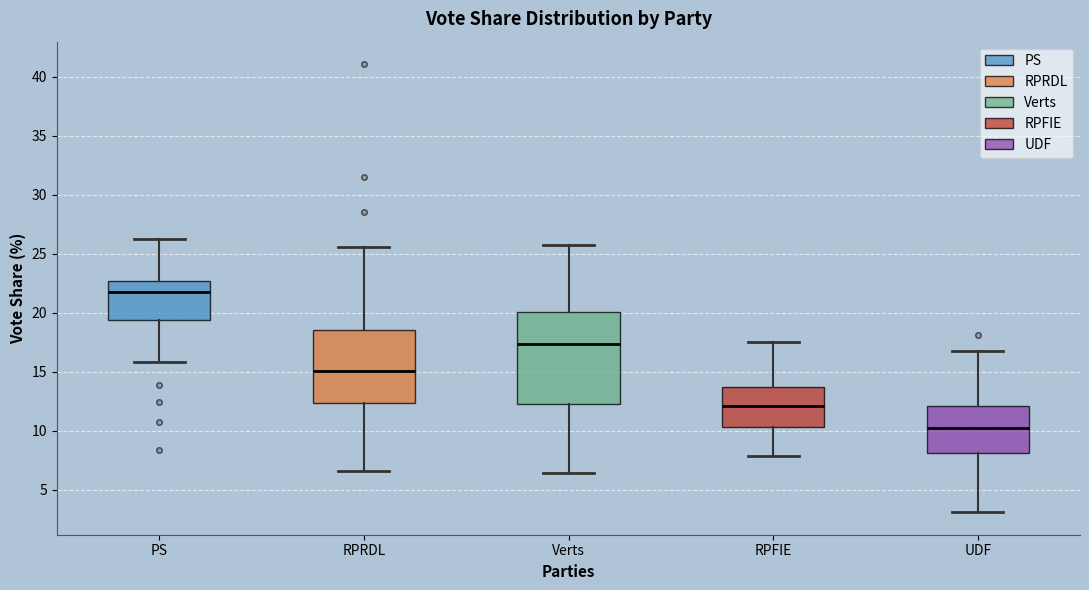

Reading left to right, transcribe this box plot: for each box, give where its median line is, the range the box spans, and where its two whiskers end, as read against the y-axis. The values are not printed on the chart, so give them approximately, as read against the axis.

PS: median 21.5, box 19.5 to 22.5, whiskers 16.0 to 26.0
RPRDL: median 15.0, box 12.5 to 18.5, whiskers 6.5 to 25.5
Verts: median 17.5, box 12.5 to 20.0, whiskers 6.5 to 25.5
RPFIE: median 12.0, box 10.5 to 13.5, whiskers 8.0 to 17.5
UDF: median 10.0, box 8.0 to 12.0, whiskers 3.0 to 17.0